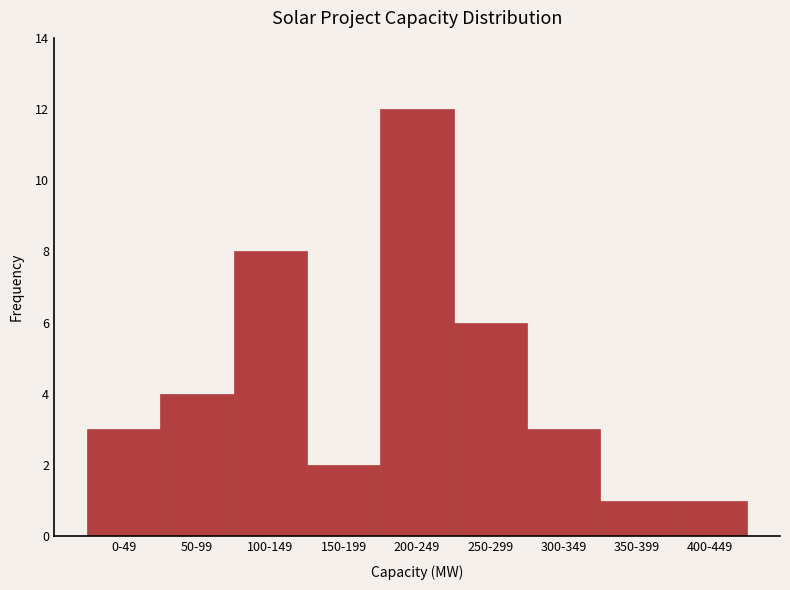

Reading left to right, list all the values displayed in this chart.

3	4	8	2	12	6	3	1	1